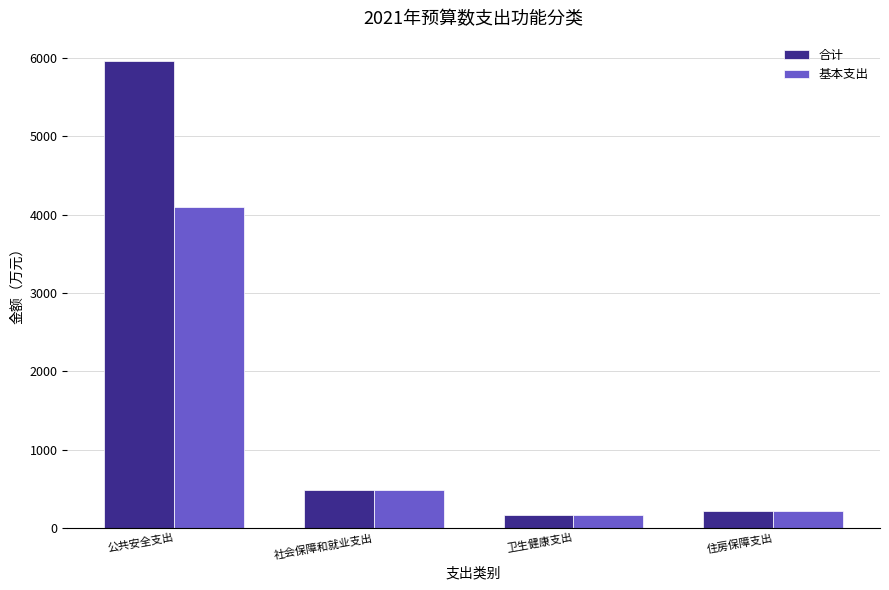

At which label does 合计 first exceed 480?

公共安全支出